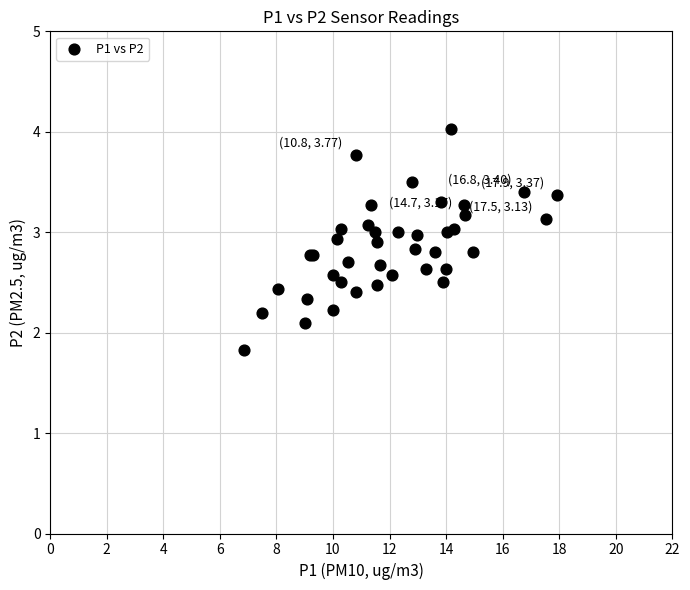

What Y value in the scatter plot is closest to 2?

2.1